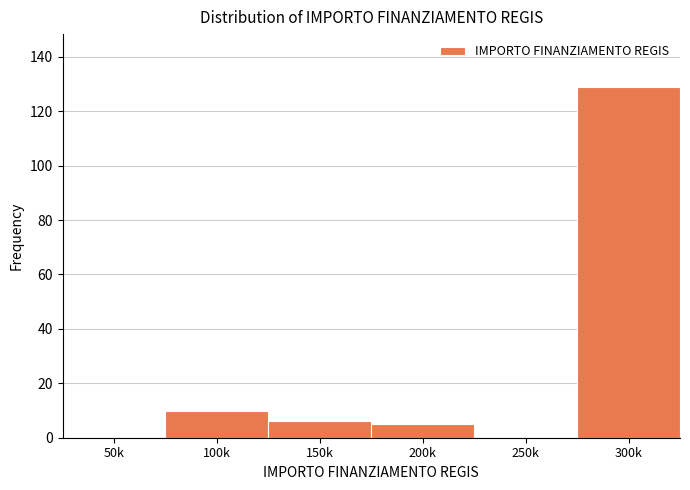

Reading right to left, extract all data points from this chart.

300k=129	250k=0	200k=5	150k=6	100k=10	50k=0